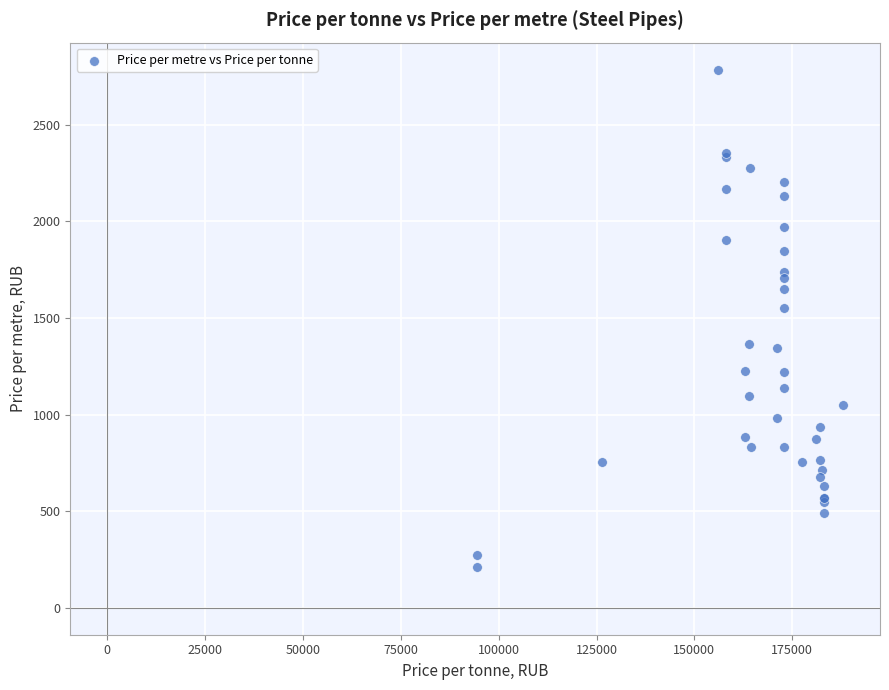

What Y value in the scatter plot is closest to 1497?

1552.9